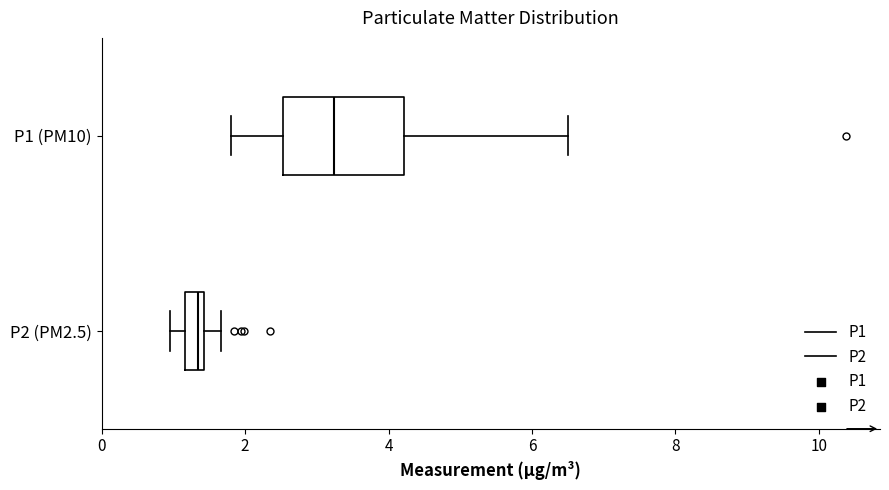

Comparing the boxes themselves (not the whiskers), which one is the widest?

P1 (PM10)